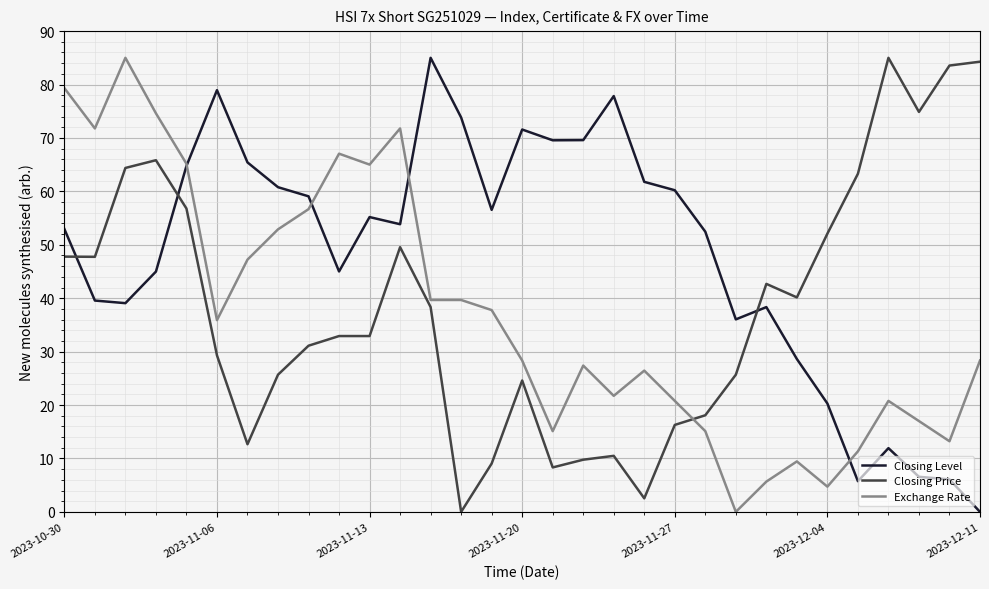

Does the chart display data point markers on the line(s)?

No